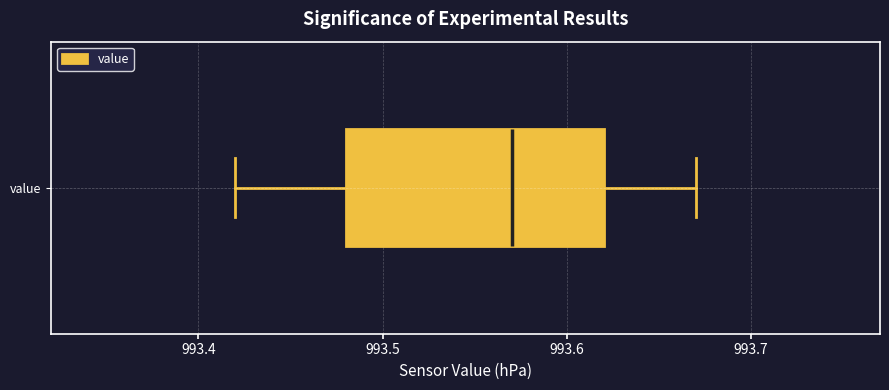

Where is the right edge of the box for value on the x-axis? The values are not printed on the chart, so give them approximately, as read against the axis.

993.62